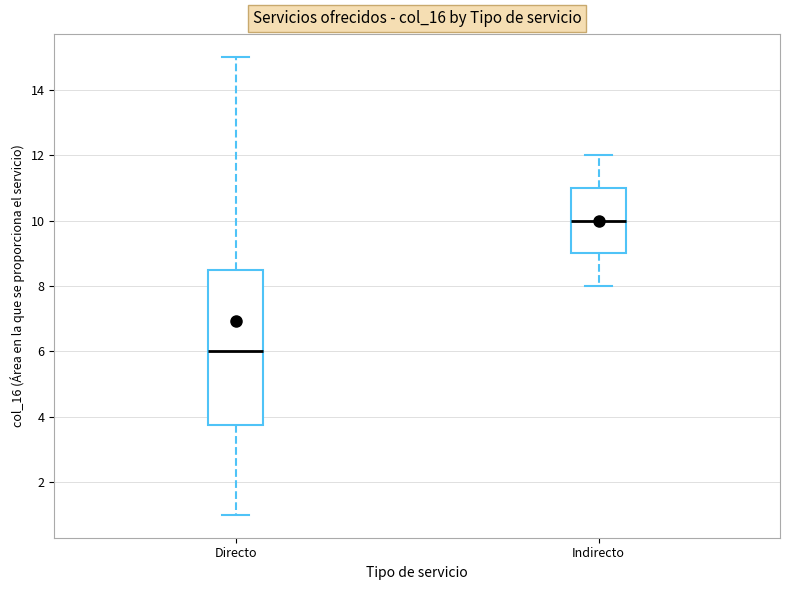

Which box is the tallest, from its lower edge to its upper edge?

Directo